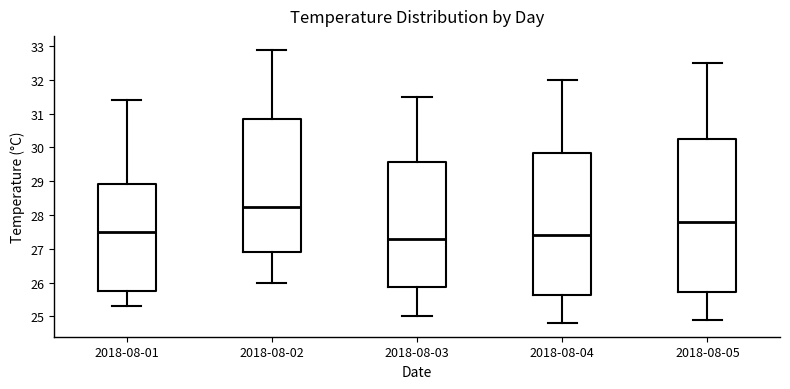

Where does the median line of the box for 2018-08-04 sit on the y-axis? The values are not printed on the chart, so give them approximately, as read against the axis.

27.4